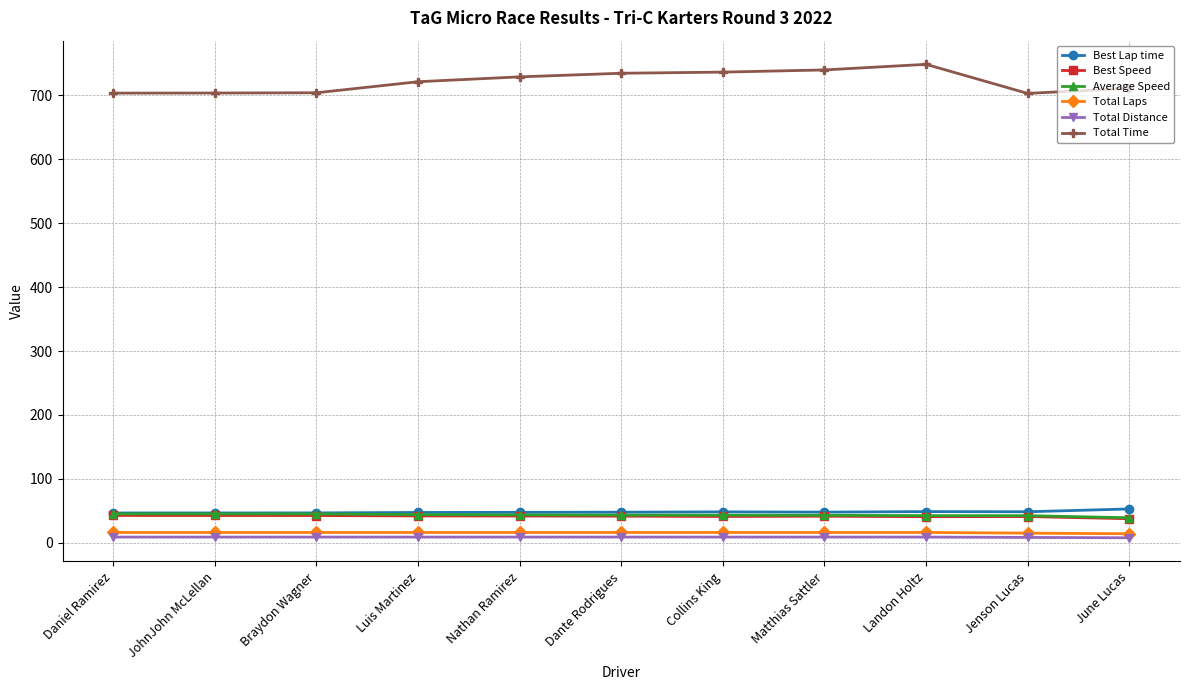

True or false: Best Lap time and Total Distance intersect in this chart.

False